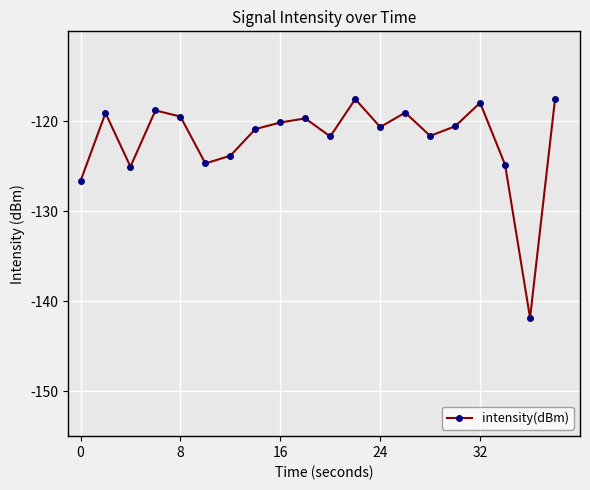

What is the value of the 20th point from the left?

-117.5